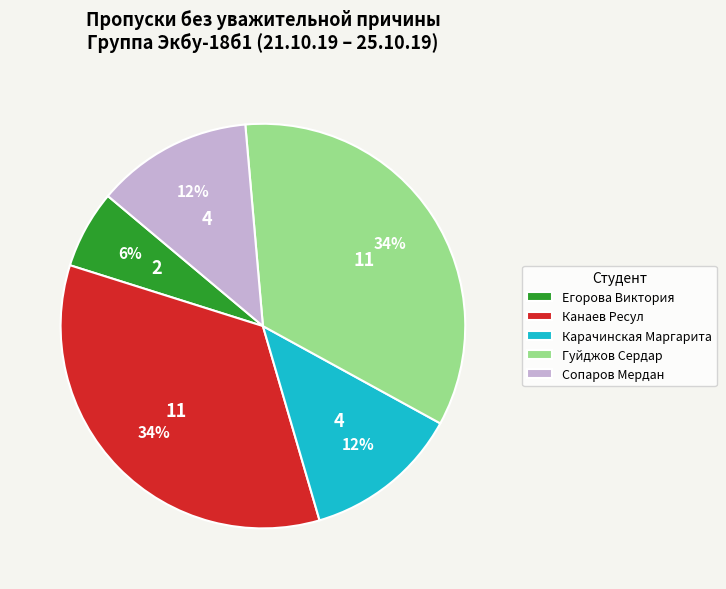

Do Сопаров Мердан and Карачинская Маргарита together represent more than half of the pie?

No